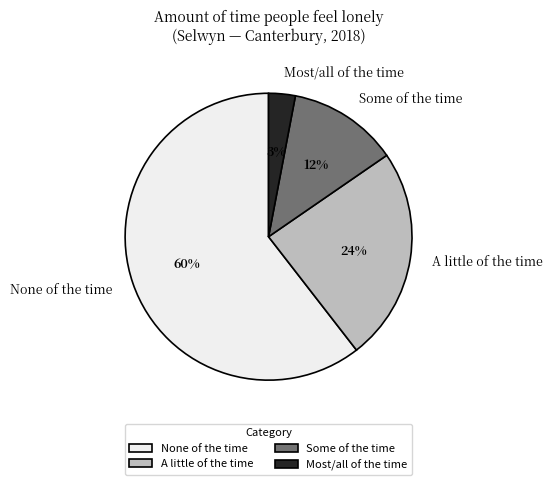

Is the sum of Some of the time and A little of the time greater than half?

No